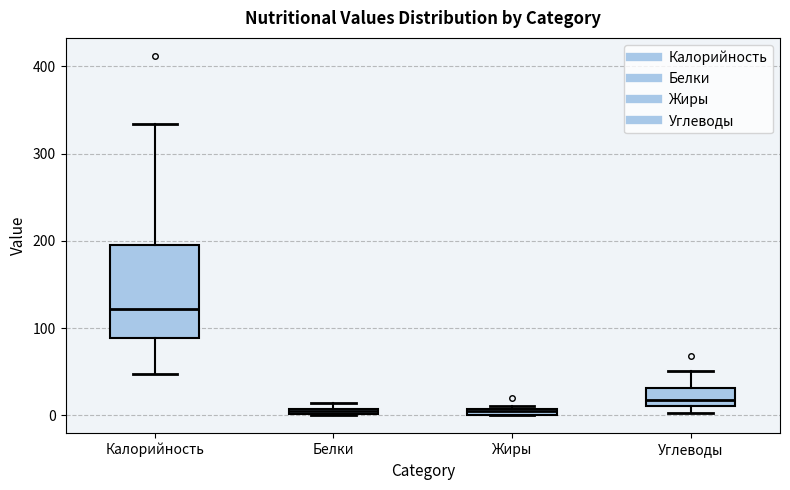

Where does the median line of the box for Углеводы sit on the y-axis? The values are not printed on the chart, so give them approximately, as read against the axis.

20